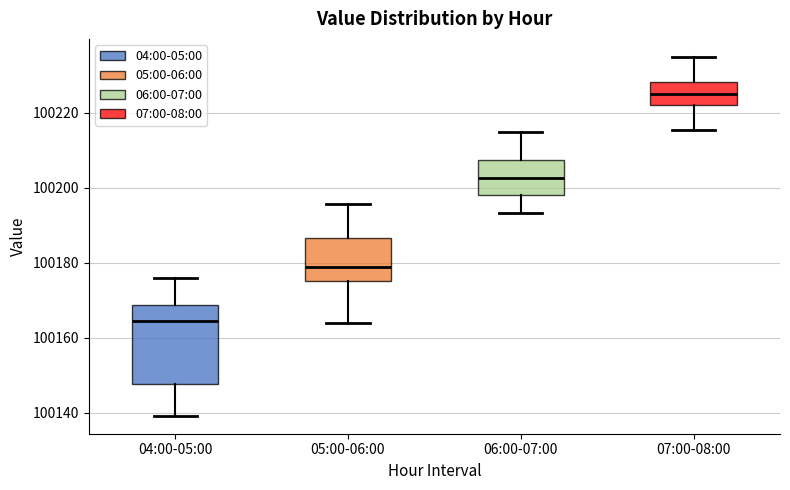

Which box is the tallest, from its lower edge to its upper edge?

04:00-05:00